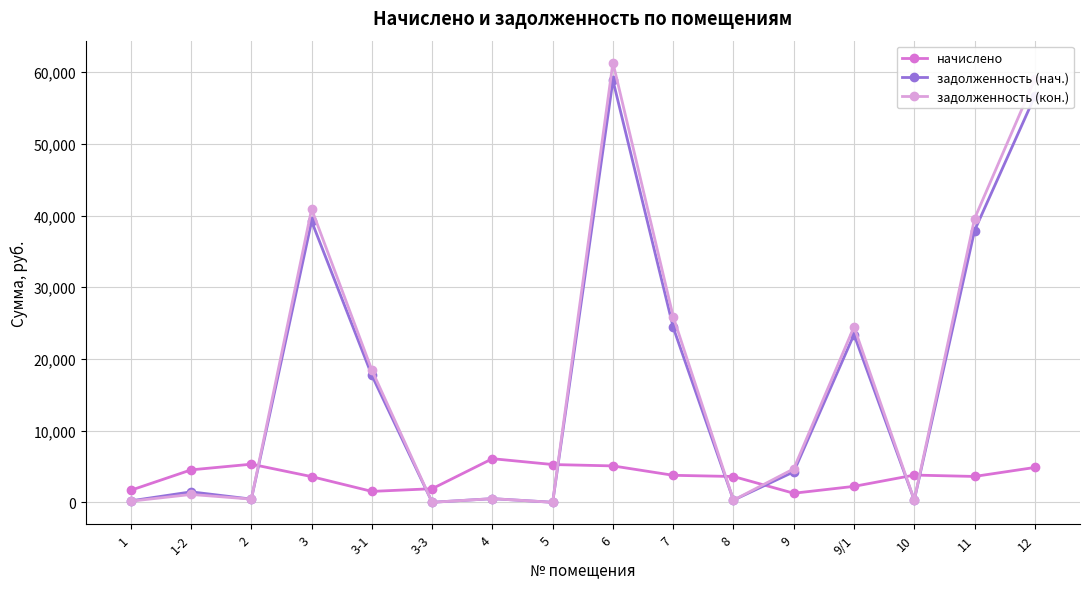

Rank the series by their maximum value, from lowest to highest.

начислено, задолженность (нач.), задолженность (кон.)